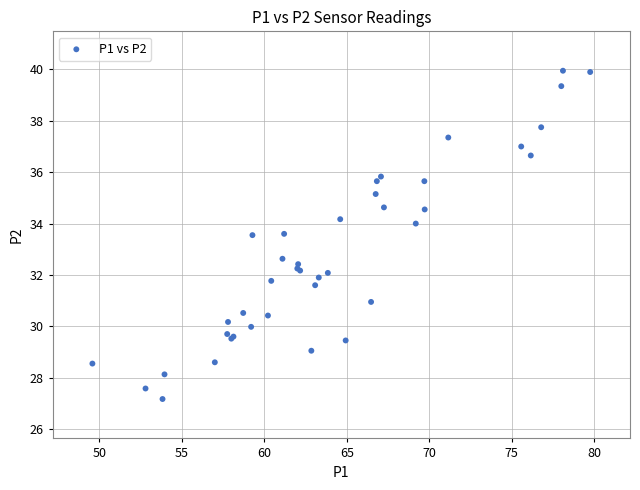

What Y value in the scatter plot is closest to 33?

32.6